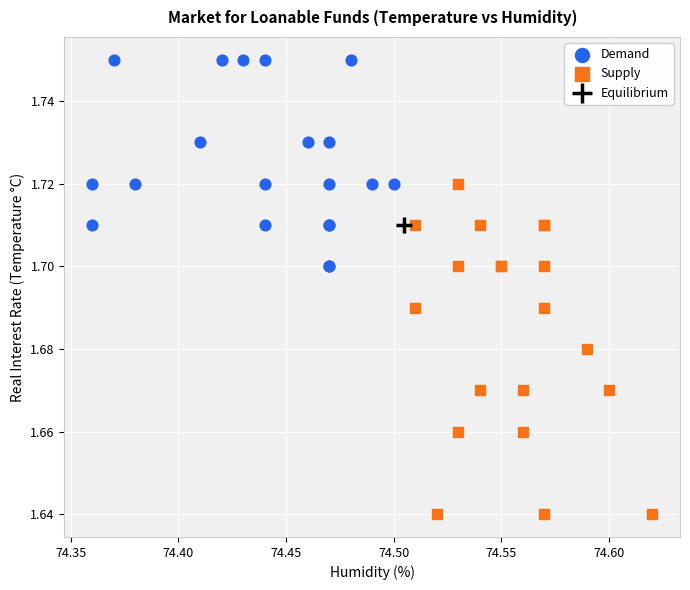

What are all the series names shown in the legend?

Demand, Supply, Equilibrium